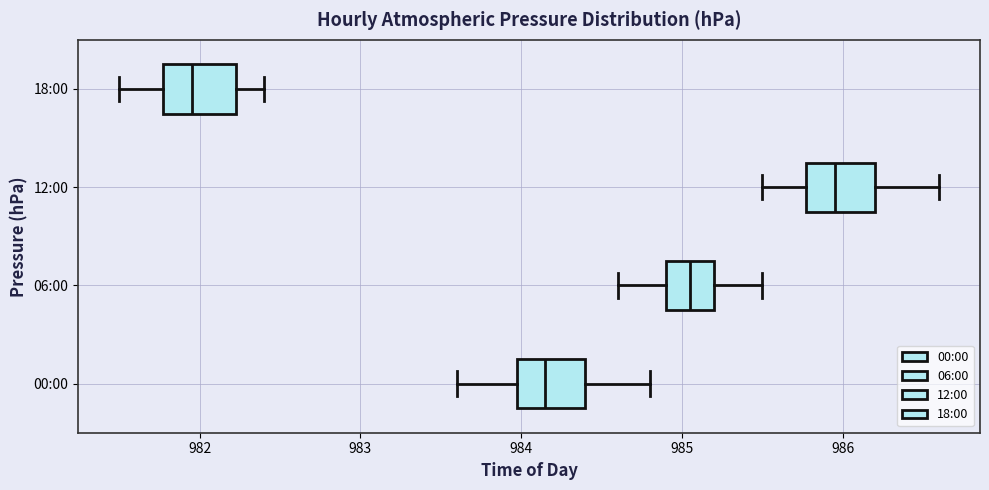

Reading bottom to top, read every box against the x-axis: the position of its median line, the range the box covers, and the ends of its whiskers. The values are not printed on the chart, so give them approximately, as read against the axis.

00:00: median 984.2, box 984.0 to 984.4, whiskers 983.6 to 984.8
06:00: median 985.1, box 984.9 to 985.2, whiskers 984.6 to 985.5
12:00: median 986.0, box 985.8 to 986.2, whiskers 985.5 to 986.6
18:00: median 982.0, box 981.8 to 982.2, whiskers 981.5 to 982.4